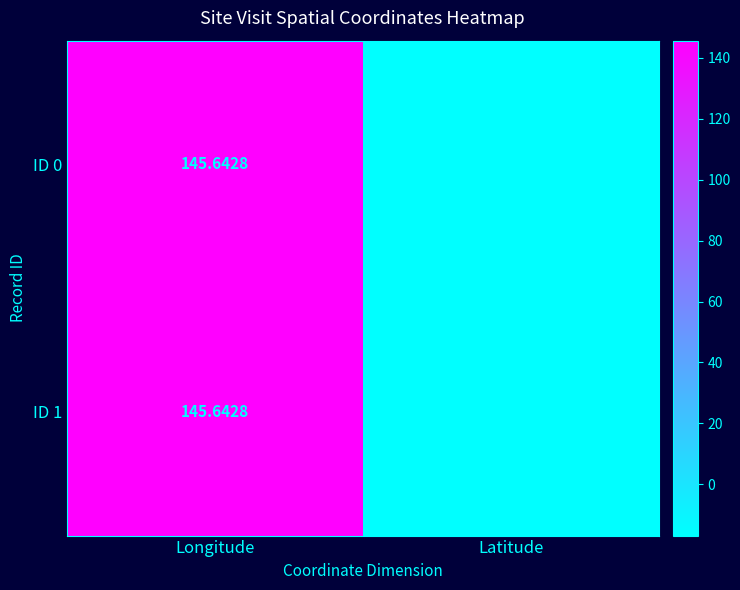

What is the total value across all series at Latitude?

-33.7